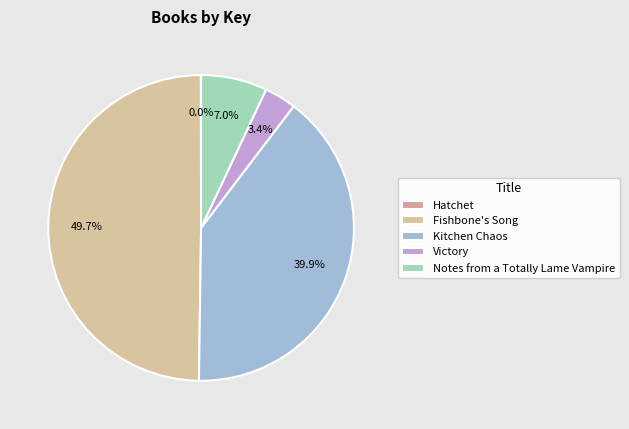

Approximately how many times larger is the value at Notes from a Totally Lame Vampire compared to Hatchet?

228.1